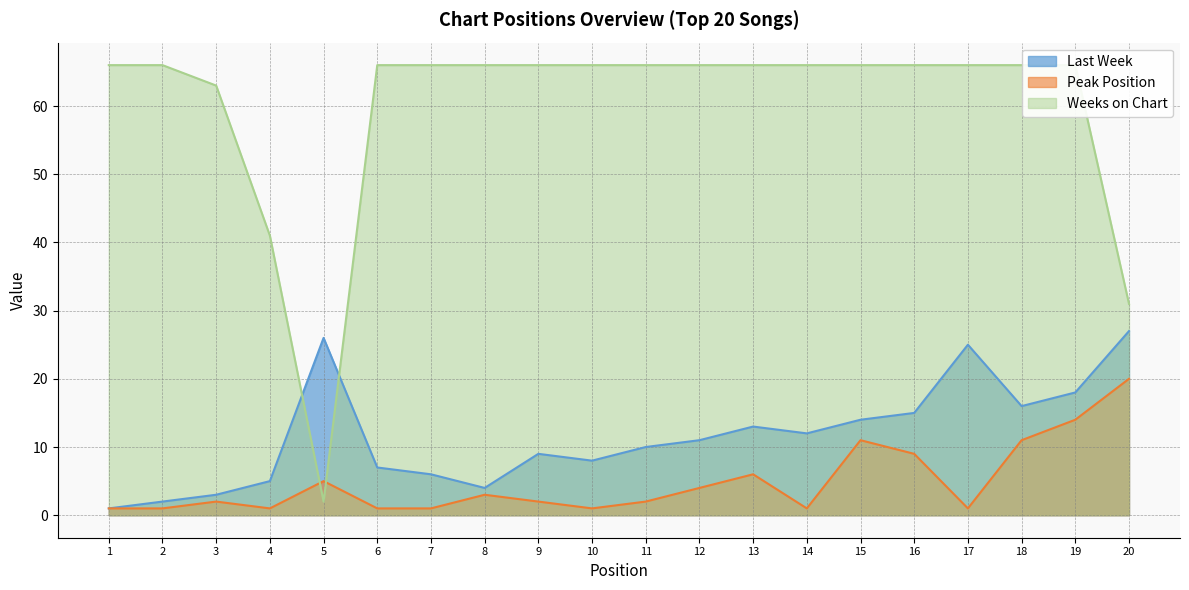

What is the total value across all series at 4?

47